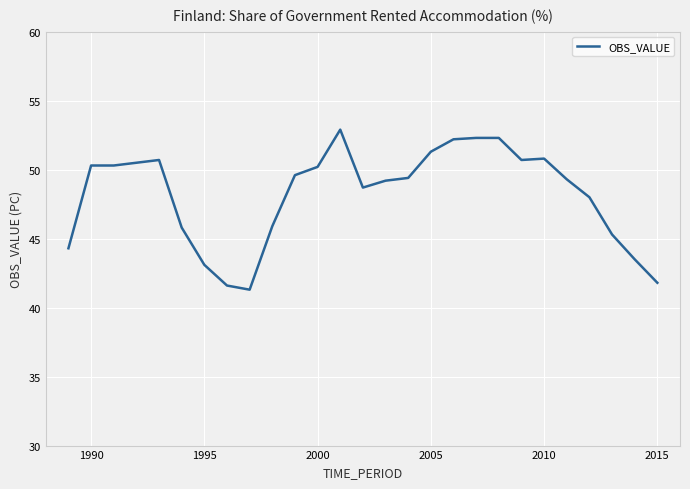

What is the greatest value displayed?

52.9